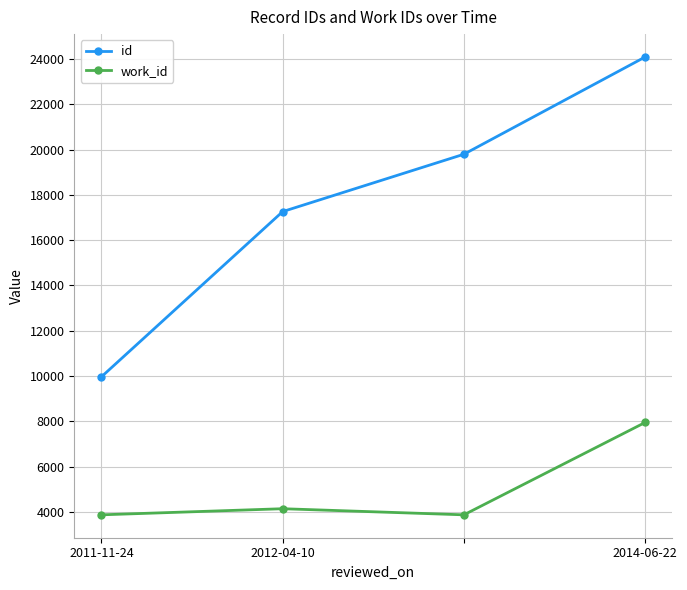

True or false: work_id has more than 1 interior local peaks.

False